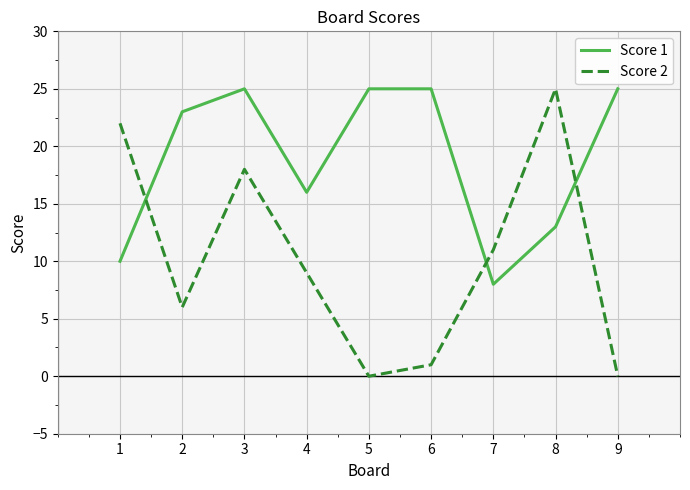

True or false: Score 2 has more than 0 interior local peaks.

True